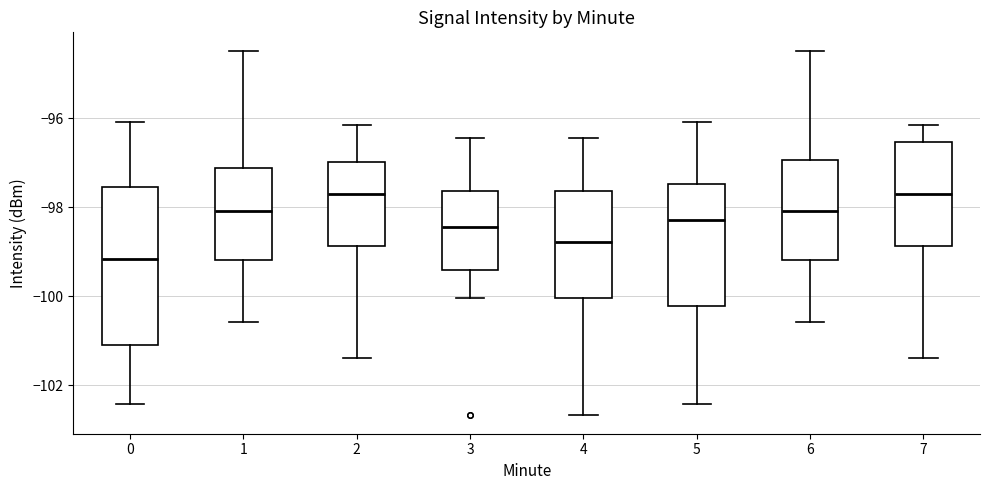

Where does the median line of the box at x = 7 sit on the y-axis? The values are not printed on the chart, so give them approximately, as read against the axis.

-97.6